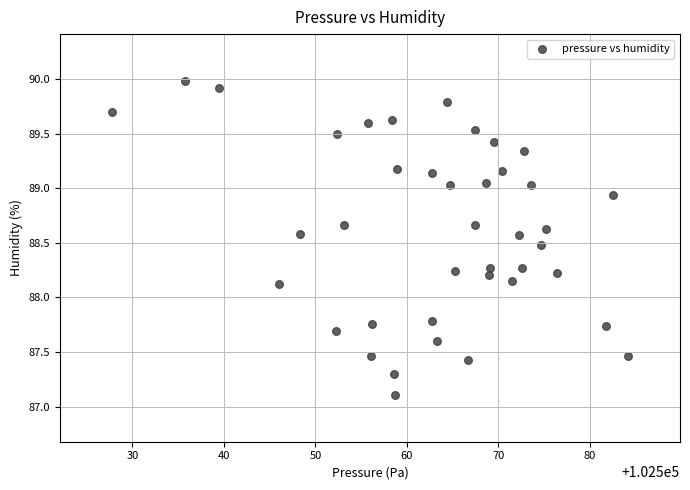

What is the range of Y values (max minus min)?

2.9